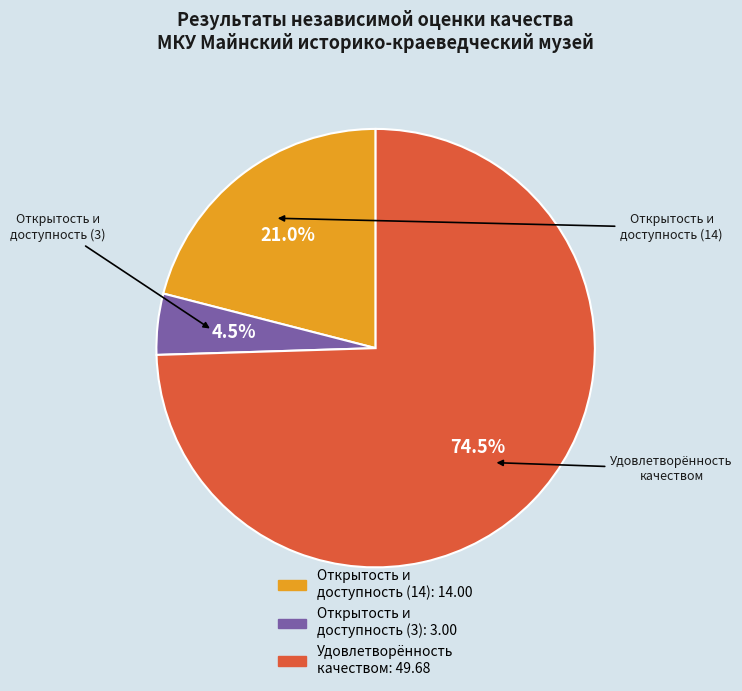

Is there any slice that represents more than half of the pie?

Yes